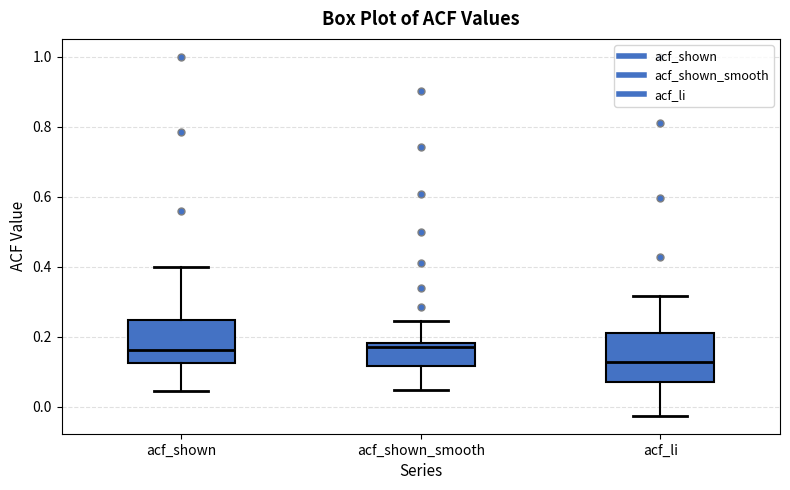

Reading left to right, transcribe this box plot: for each box, give where its median line is, the range the box spans, and where its two whiskers end, as read against the y-axis. The values are not printed on the chart, so give them approximately, as read against the axis.

acf_shown: median 0.16, box 0.12 to 0.24, whiskers 0.04 to 0.40
acf_shown_smooth: median 0.16, box 0.12 to 0.18, whiskers 0.04 to 0.24
acf_li: median 0.12, box 0.08 to 0.22, whiskers -0.02 to 0.32